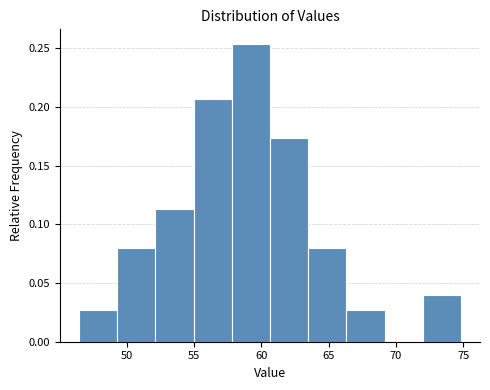

Over which range of the x-axis is the bar tallest?

58.0 to 60.5